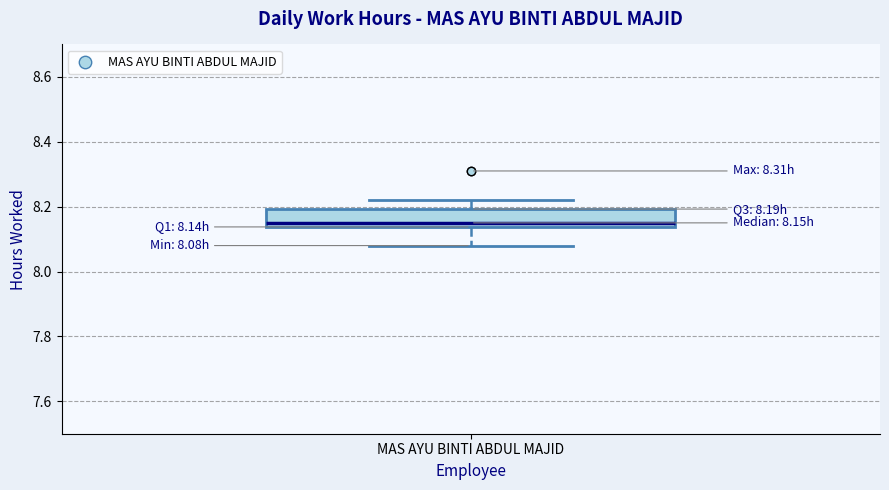

Transcribe this box plot: give where the median line is, the range the box spans, and where the two whiskers end, as read against the y-axis. The values are not printed on the chart, so give them approximately, as read against the axis.

median 8.16, box 8.14 to 8.20, whiskers 8.08 to 8.22